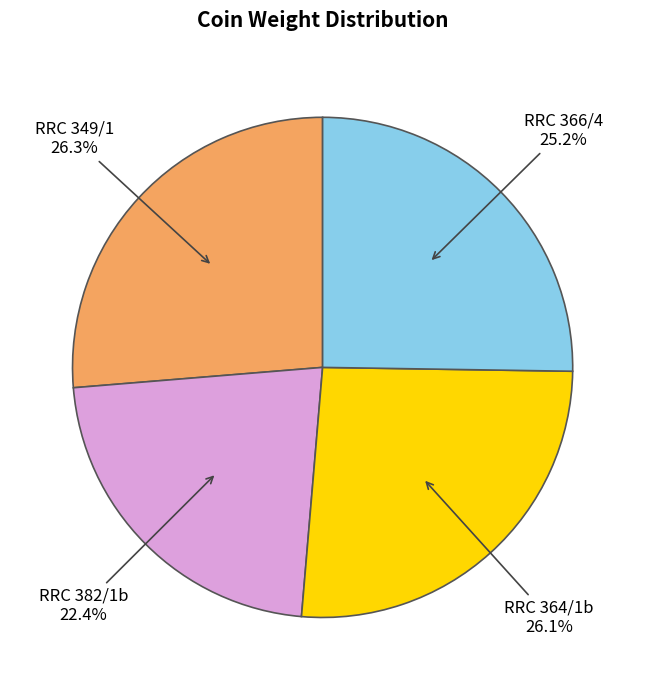

How much of the chart is everything except RRC 382/1b?

77.6%